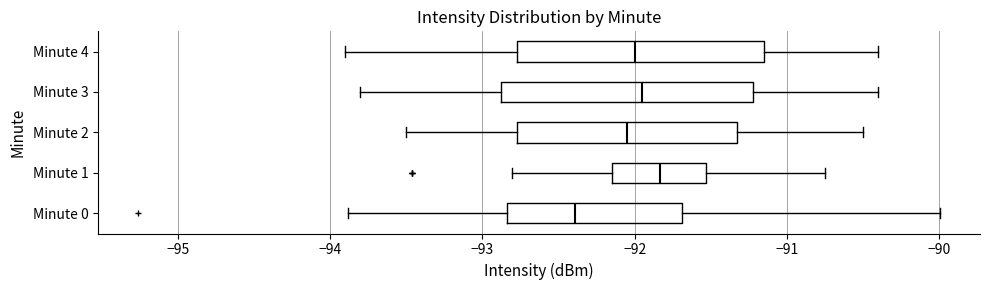

Where does the right whisker of the box for Minute 0 end on the x-axis? The values are not printed on the chart, so give them approximately, as read against the axis.

-90.0